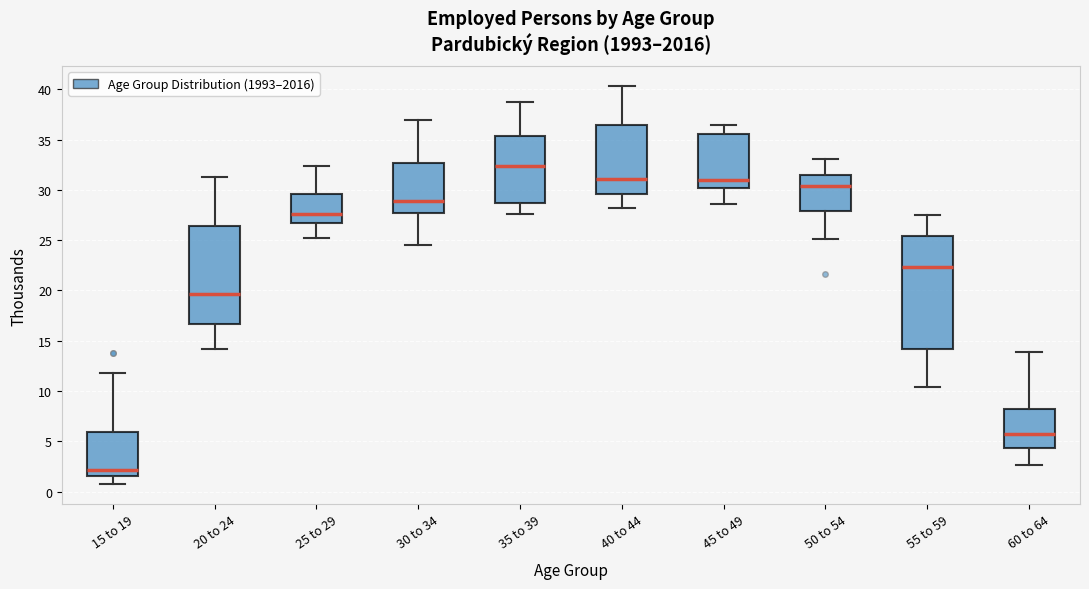

Reading left to right, transcribe this box plot: for each box, give where its median line is, the range the box spans, and where its two whiskers end, as read against the y-axis. The values are not printed on the chart, so give them approximately, as read against the axis.

15 to 19: median 2.0, box 1.5 to 6.0, whiskers 0.5 to 12.0
20 to 24: median 19.5, box 16.5 to 26.5, whiskers 14.0 to 31.5
25 to 29: median 27.5, box 26.5 to 29.5, whiskers 25.0 to 32.5
30 to 34: median 29.0, box 27.5 to 32.5, whiskers 24.5 to 37.0
35 to 39: median 32.5, box 28.5 to 35.5, whiskers 27.5 to 39.0
40 to 44: median 31.0, box 29.5 to 36.5, whiskers 28.0 to 40.5
45 to 49: median 31.0, box 30.0 to 35.5, whiskers 28.5 to 36.5
50 to 54: median 30.5, box 28.0 to 31.5, whiskers 25.0 to 33.0
55 to 59: median 22.5, box 14.0 to 25.5, whiskers 10.5 to 27.5
60 to 64: median 5.5, box 4.5 to 8.0, whiskers 2.5 to 14.0